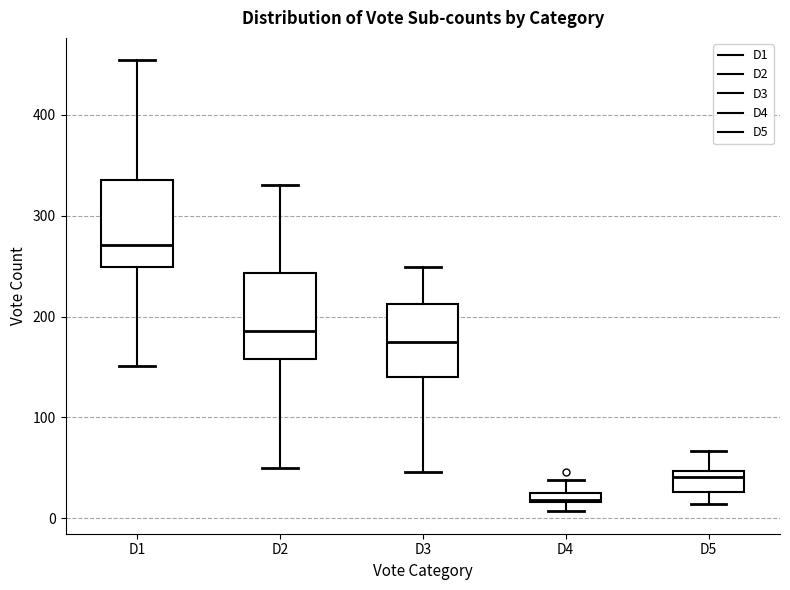

Where is the lower edge of the box for D5 on the y-axis? The values are not printed on the chart, so give them approximately, as read against the axis.

30